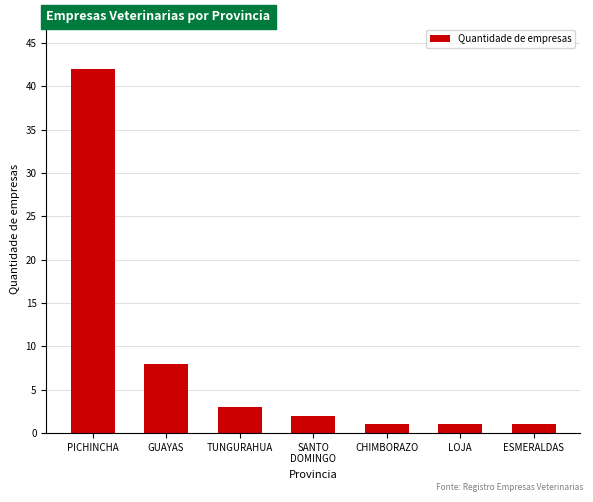

Which category has the highest value across all series?

PICHINCHA